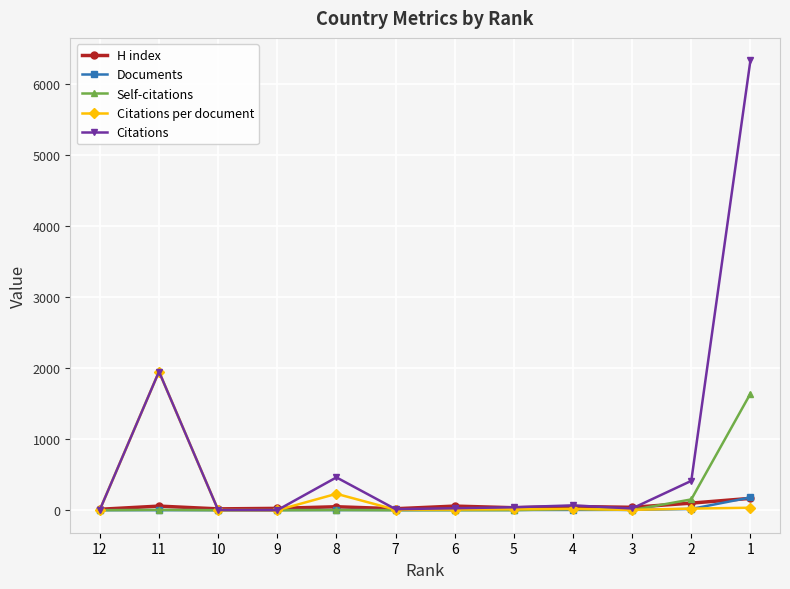

Between 8 and 6, which series saw the biggest shift?

Citations